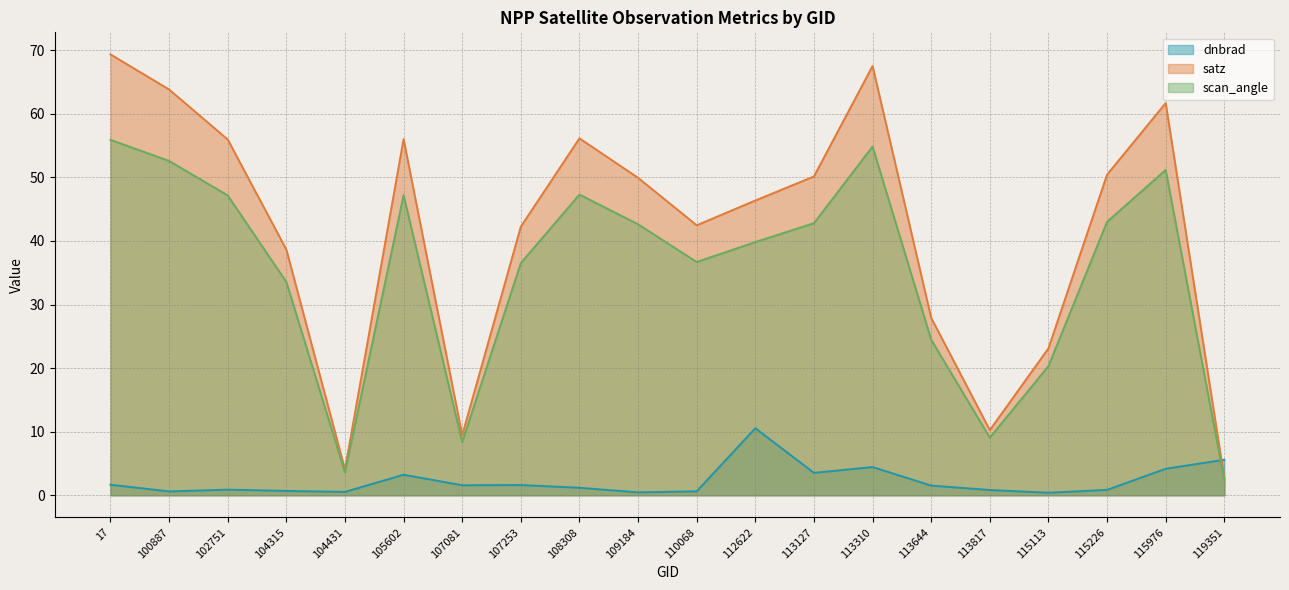

What are all the series names shown in the legend?

dnbrad, satz, scan_angle